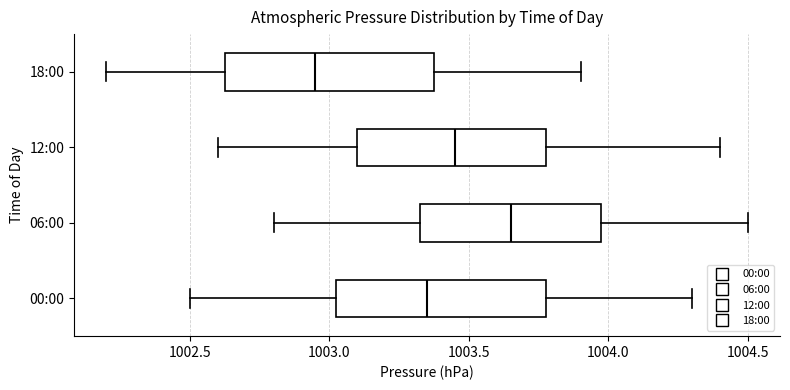

Reading bottom to top, read every box against the x-axis: the position of its median line, the range the box covers, and the ends of its whiskers. The values are not printed on the chart, so give them approximately, as read against the axis.

00:00: median 1003.35, box 1003.05 to 1003.80, whiskers 1002.50 to 1004.30
06:00: median 1003.65, box 1003.35 to 1004.00, whiskers 1002.80 to 1004.50
12:00: median 1003.45, box 1003.10 to 1003.80, whiskers 1002.60 to 1004.40
18:00: median 1002.95, box 1002.65 to 1003.40, whiskers 1002.20 to 1003.90